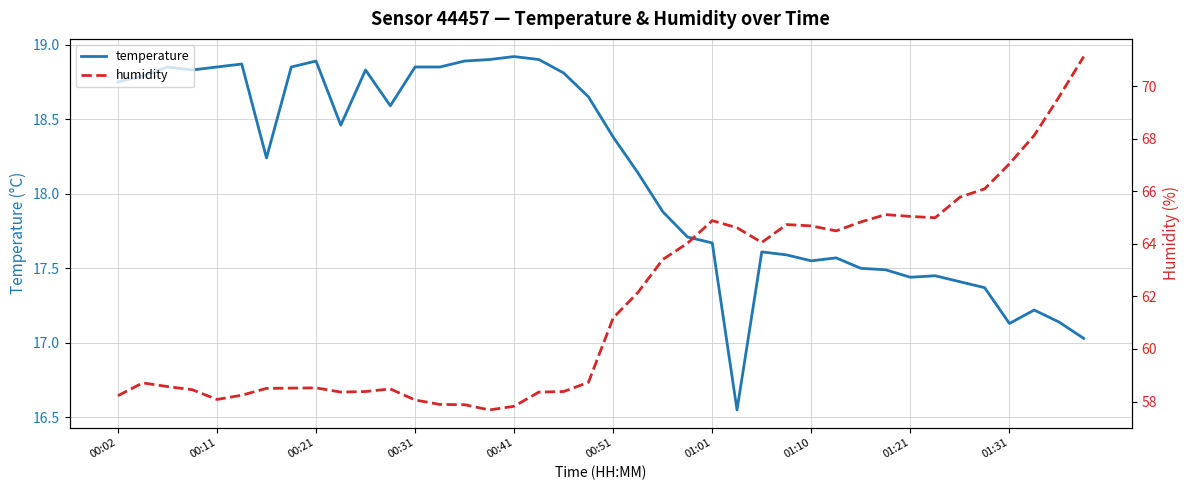

Reading right to left, extract all data points from this chart.

temperature: 17.0	17.1	17.2	17.1	17.4	17.4	17.4	17.4	17.5	17.5	17.6	17.6	17.6	17.6	16.6	17.7	17.7	17.9	18.1	18.4	18.6	18.8	18.9	18.9	18.9	18.9	18.9	18.9	18.6	18.8	18.5	18.9	18.9	18.2	18.9	18.9	18.8	18.9	18.8	18.8
humidity: 71.1	69.6	68.1	67.0	66.1	65.8	65.0	65.0	65.1	64.8	64.5	64.7	64.7	64.0	64.6	64.9	64.0	63.4	62.1	61.2	58.7	58.4	58.4	57.8	57.7	57.9	57.9	58.1	58.5	58.4	58.4	58.5	58.5	58.5	58.2	58.1	58.5	58.6	58.7	58.2